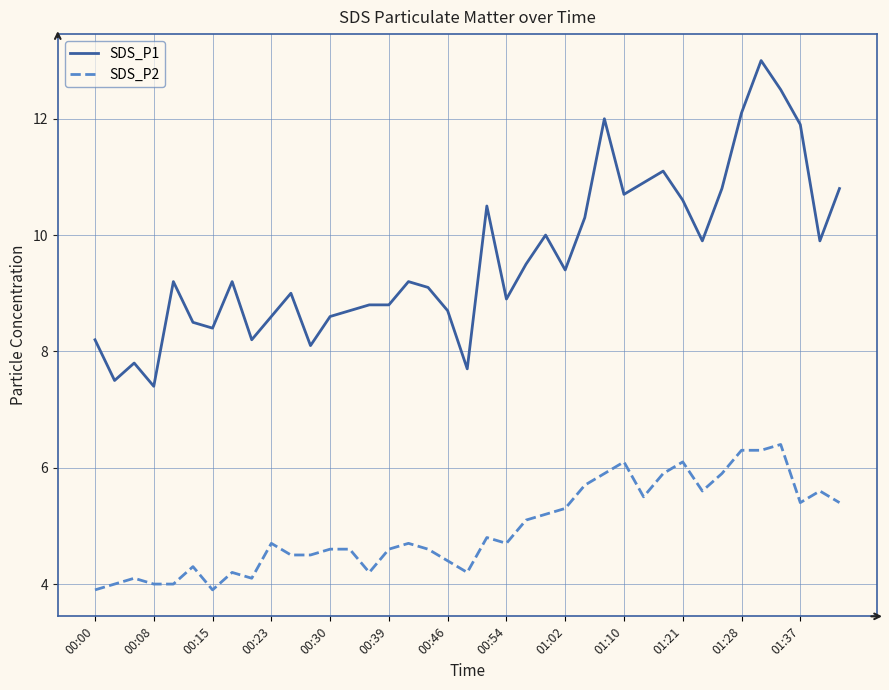

What is the maximum value for SDS_P2?

6.4